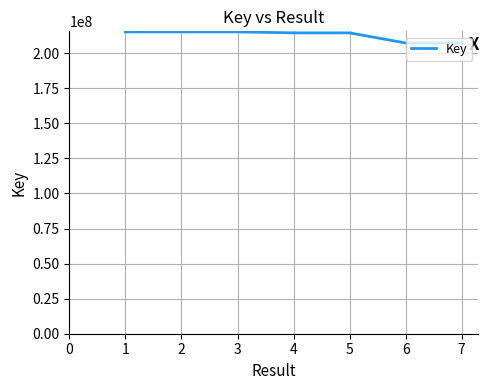

Is it true that the value at 1 is 347234167?

False